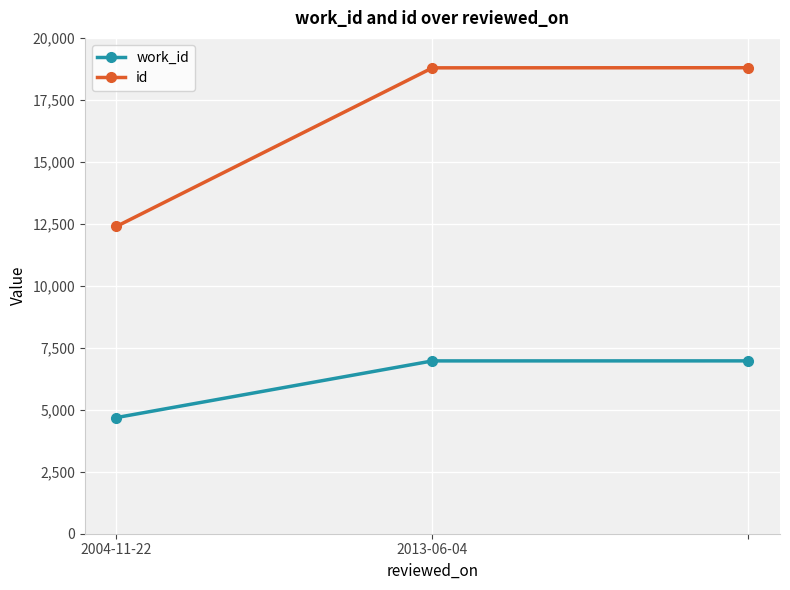

Which series has the largest total across all categories?

id